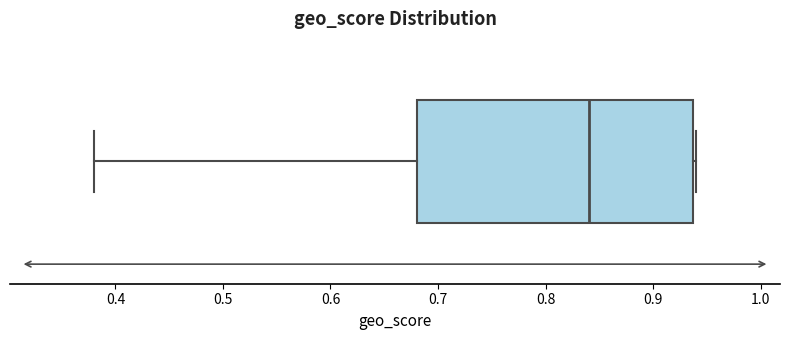

Where does the median line of the box sit on the x-axis? The values are not printed on the chart, so give them approximately, as read against the axis.

0.84